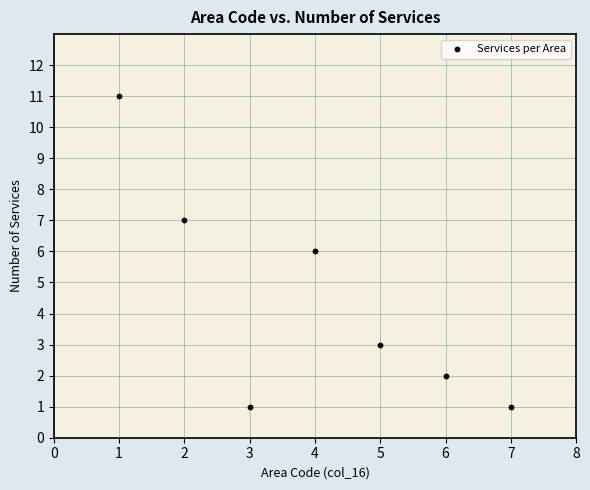

What is the range of X values (max minus min)?

6